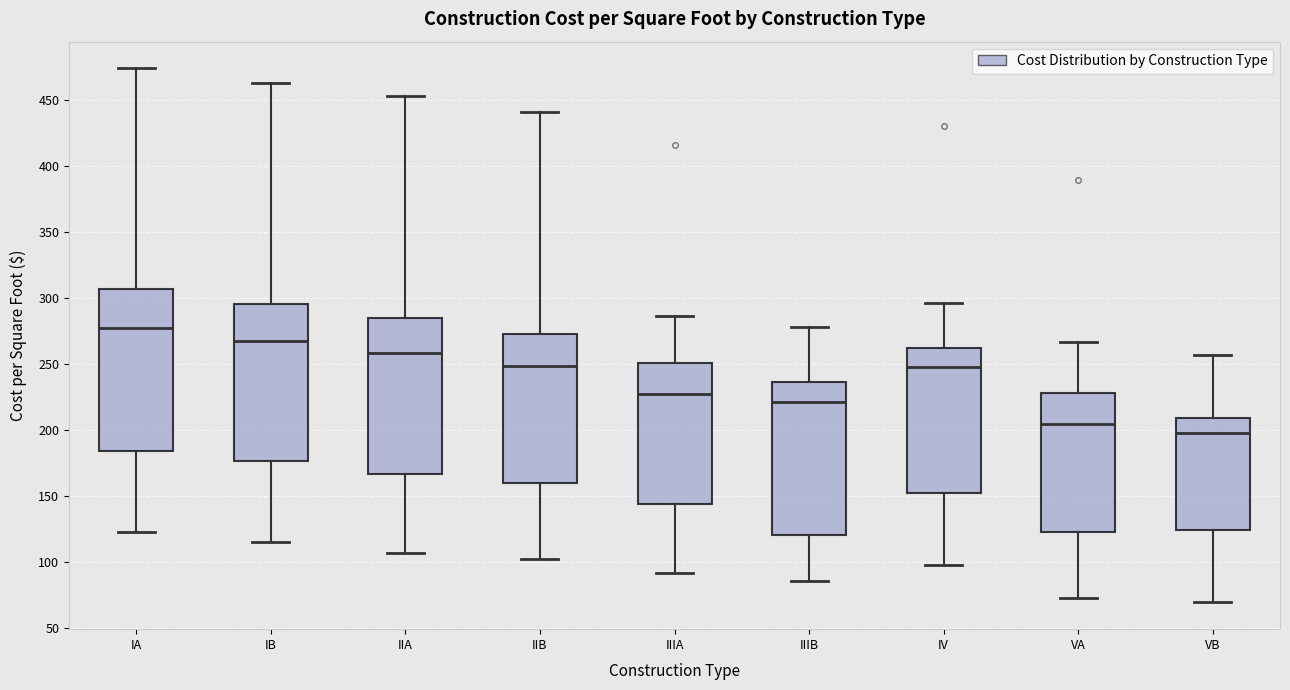

Where is the lower edge of the box for IIIA on the y-axis? The values are not printed on the chart, so give them approximately, as read against the axis.

145